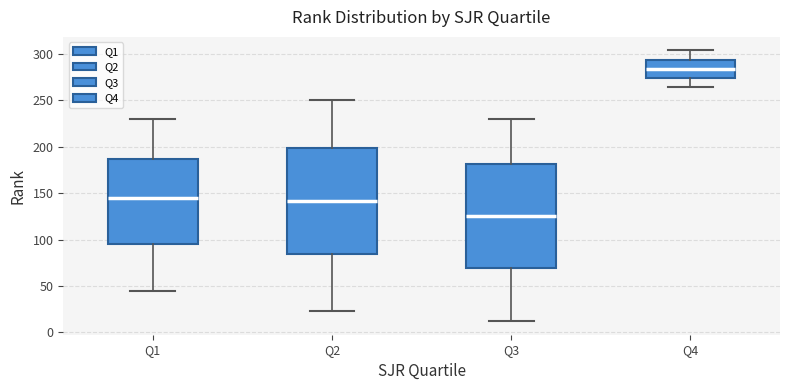

Where does the lower whisker of the box for Q4 end on the y-axis? The values are not printed on the chart, so give them approximately, as read against the axis.

265